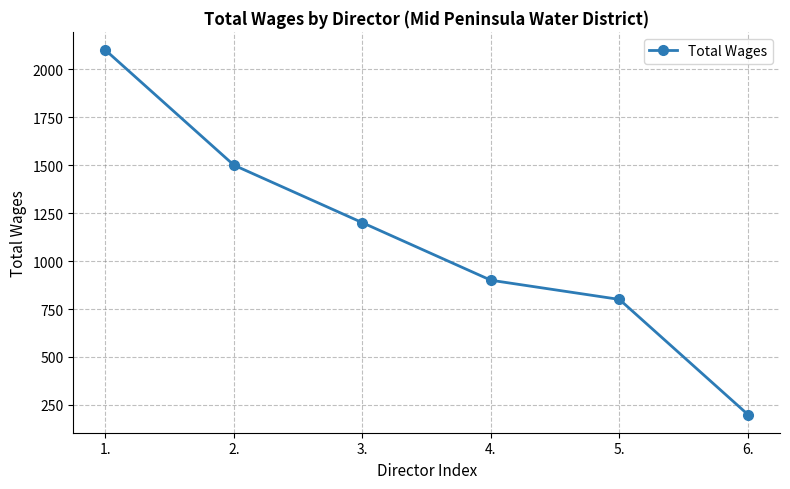

Read the value at 3..

1200